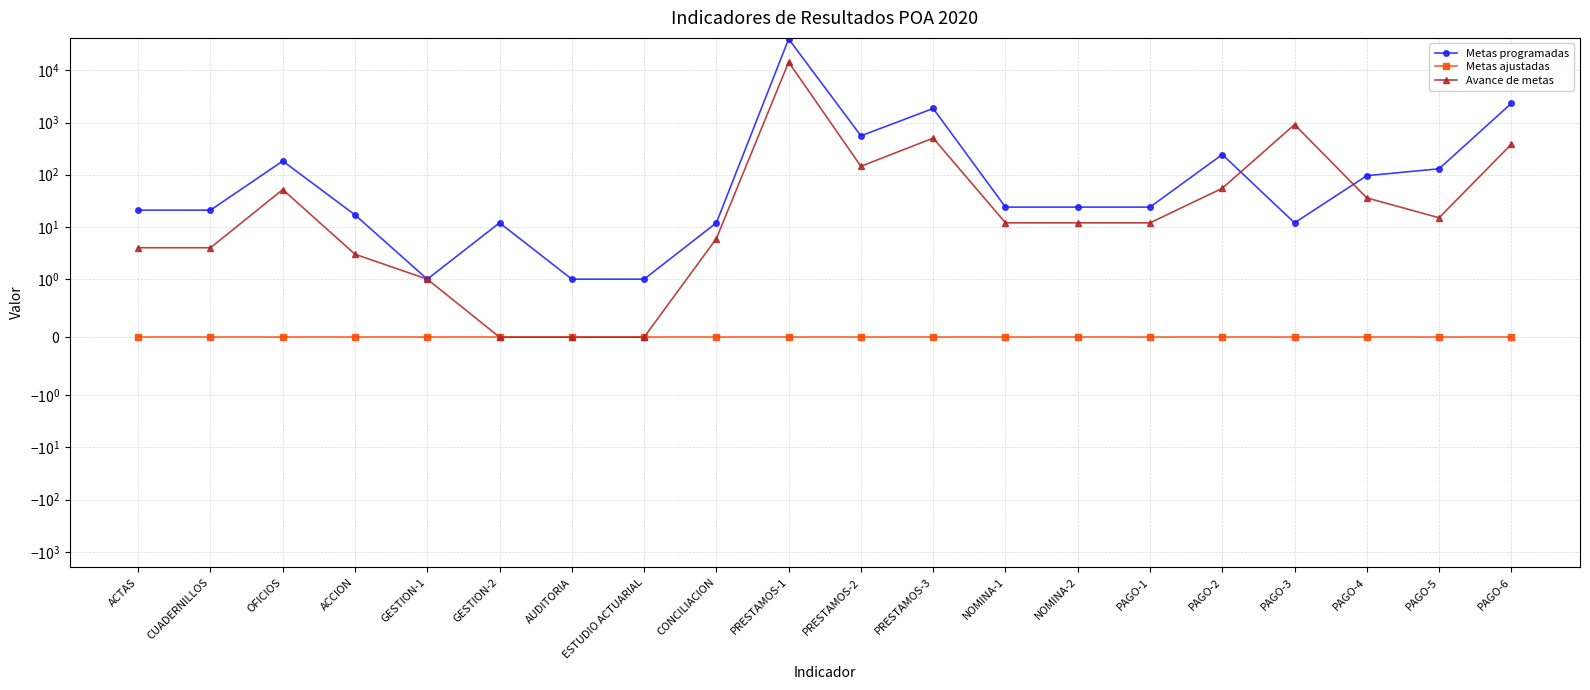

What is the minimum value for Metas programadas?

1.0